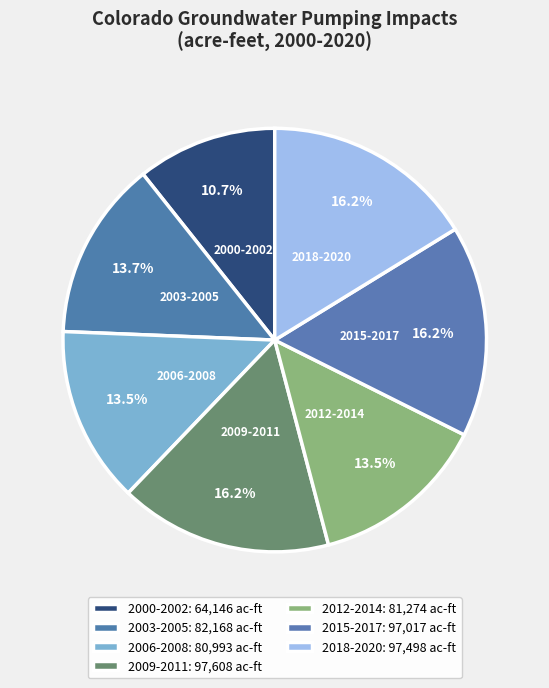

Does any single category account for the majority?

No